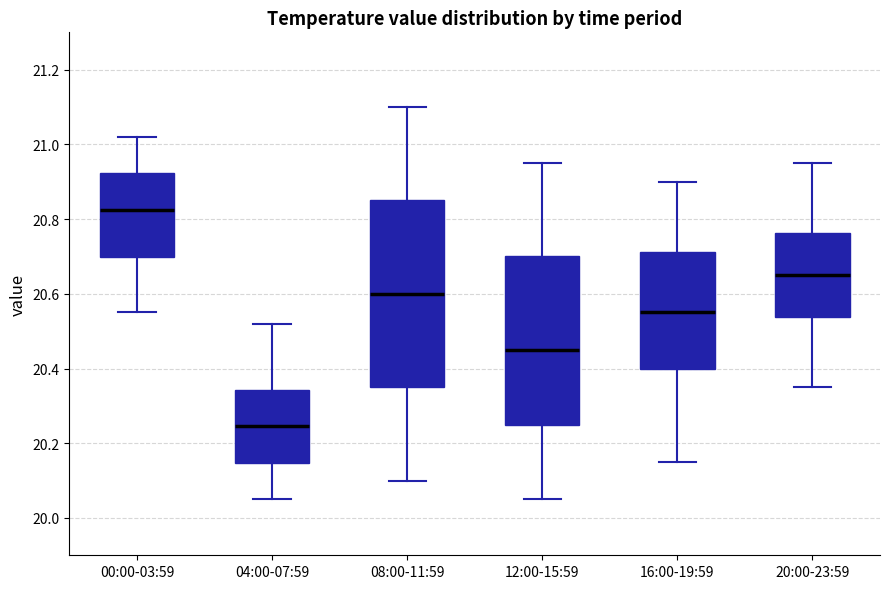

Reading left to right, read every box against the y-axis: the position of its median line, the range the box covers, and the ends of its whiskers. The values are not printed on the chart, so give them approximately, as read against the axis.

00:00-03:59: median 20.82, box 20.70 to 20.92, whiskers 20.56 to 21.02
04:00-07:59: median 20.24, box 20.14 to 20.34, whiskers 20.06 to 20.52
08:00-11:59: median 20.60, box 20.36 to 20.86, whiskers 20.10 to 21.10
12:00-15:59: median 20.46, box 20.26 to 20.70, whiskers 20.06 to 20.96
16:00-19:59: median 20.56, box 20.40 to 20.72, whiskers 20.16 to 20.90
20:00-23:59: median 20.66, box 20.54 to 20.76, whiskers 20.36 to 20.96